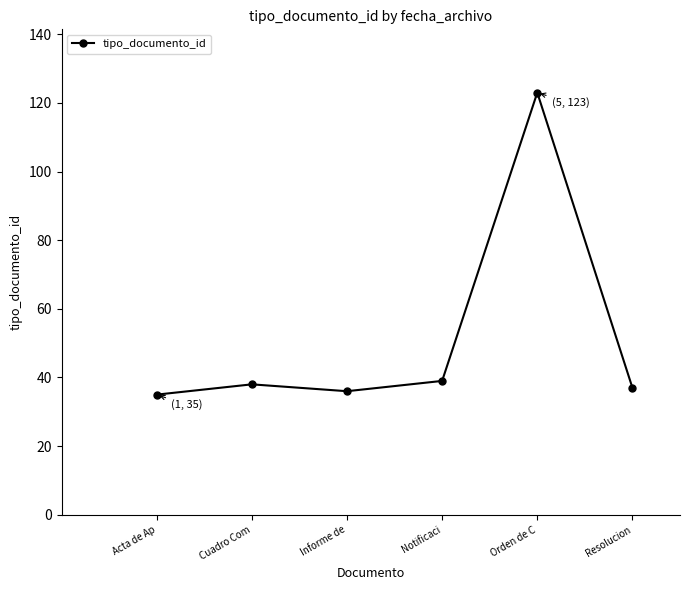

The value at Orden de C is 123. True or false?

True